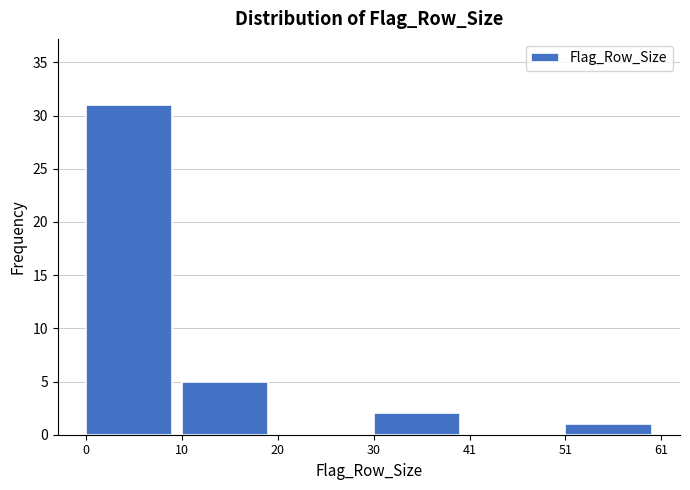

Reading left to right, transcribe this chart: for each bar, give the range it covers on the x-axis and its height. The values are not printed on the chart, so give them approximately, as read against the axis.

0 to 10: 31
10 to 20: 5
20 to 30: 0
30 to 41: 2
41 to 51: 0
51 to 61: 1